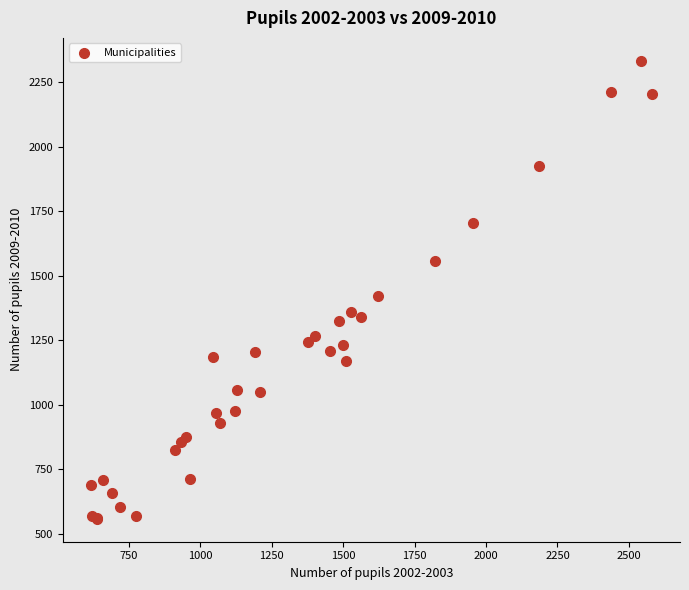

What Y value in the scatter plot is closest to 1445?

1422